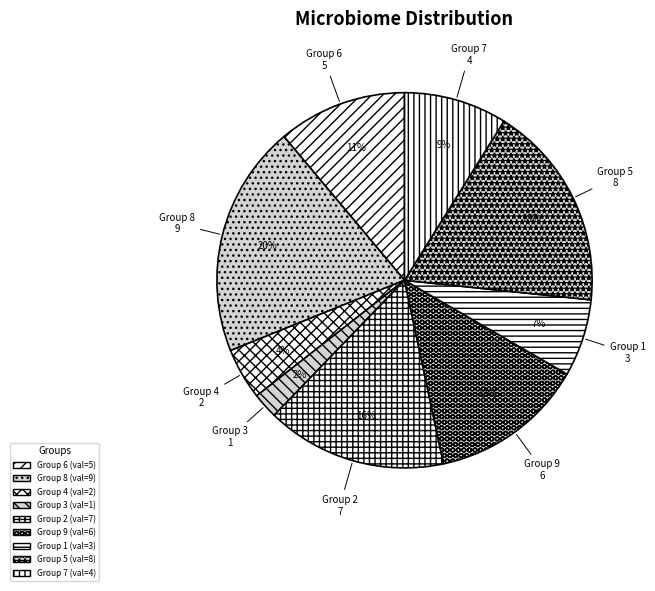

What percentage is the 8 slice, to the nearest percent?

20%